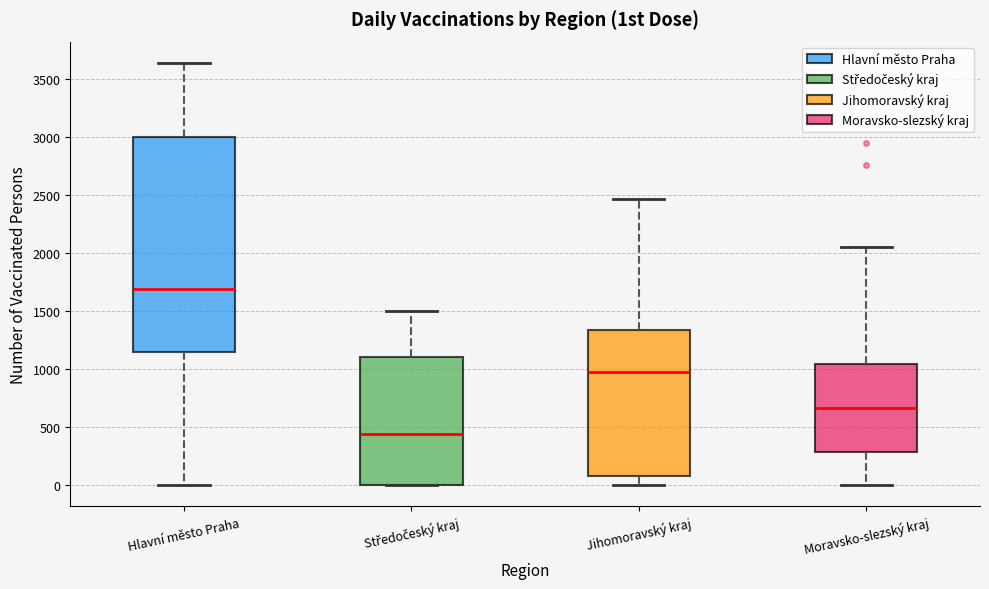

Where does the median line of the box for Hlavní město Praha sit on the y-axis? The values are not printed on the chart, so give them approximately, as read against the axis.

1700